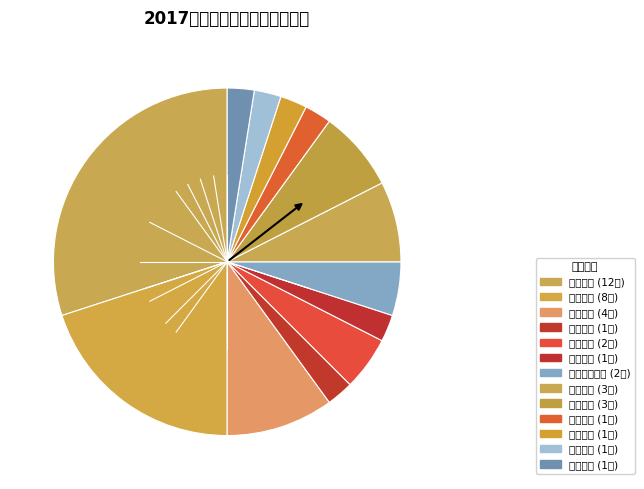

How many segments does this pie chart have?

13